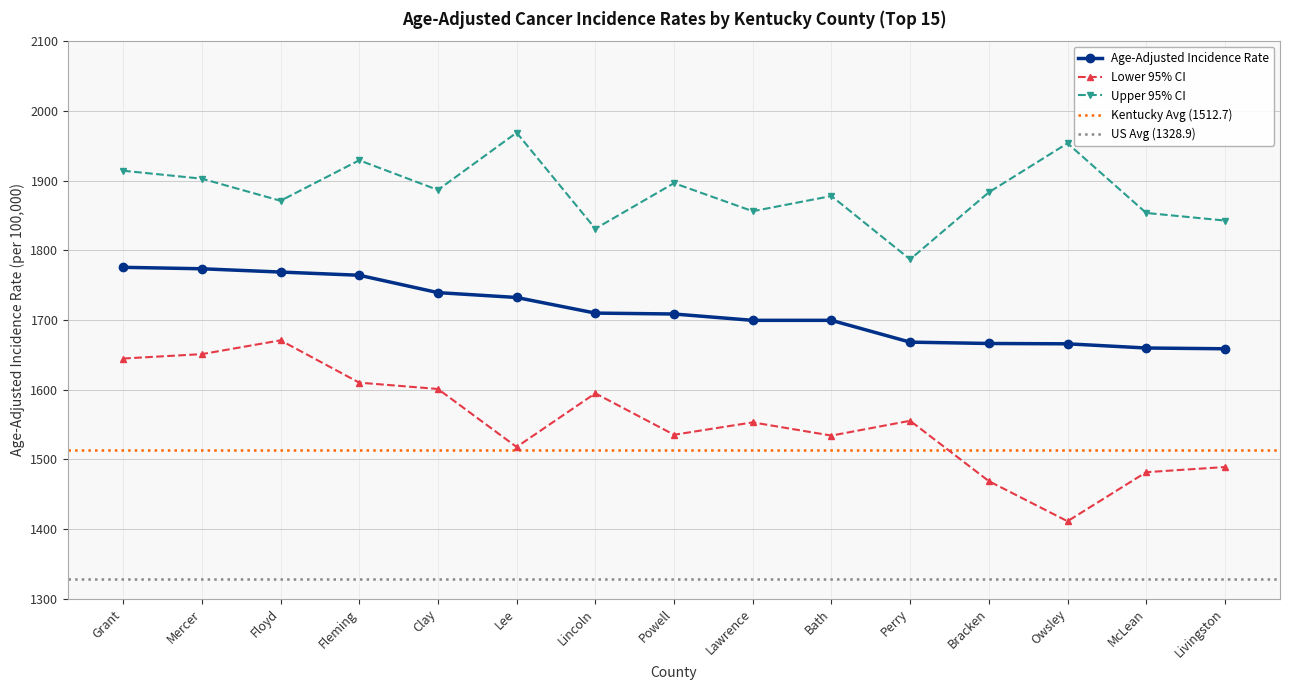

Reading left to right, what are all the values shown in this chart?

Age-Adjusted Incidence Rate: Grant=1775.5	Mercer=1773.4	Floyd=1768.7	Fleming=1764.1	Clay=1739.2	Lee=1732.2	Lincoln=1709.8	Powell=1708.5	Lawrence=1699.4	Bath=1699.4	Perry=1668.1	Bracken=1666.2	Owsley=1665.7	McLean=1659.7	Livingston=1658.6
Lower 95% CI: Grant=1644.6	Mercer=1650.9	Floyd=1670.7	Fleming=1610.0	Clay=1600.9	Lee=1517.7	Lincoln=1594.7	Powell=1535.2	Lawrence=1553.0	Bath=1534.0	Perry=1555.3	Bracken=1468.7	Owsley=1411.1	McLean=1481.5	Livingston=1488.9
Upper 95% CI: Grant=1914.1	Mercer=1902.7	Floyd=1871.0	Fleming=1929.1	Clay=1886.5	Lee=1968.7	Lincoln=1830.9	Powell=1896.3	Lawrence=1856.0	Bath=1877.8	Perry=1786.9	Bracken=1883.1	Owsley=1953.5	McLean=1853.5	Livingston=1842.6